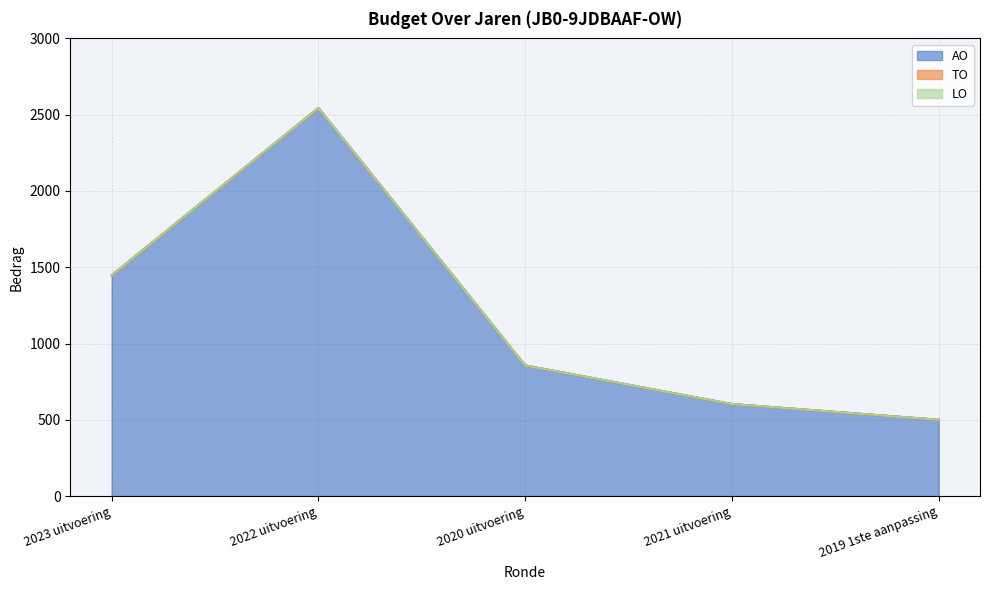

At which label does AO reach its peak?

2022 uitvoering